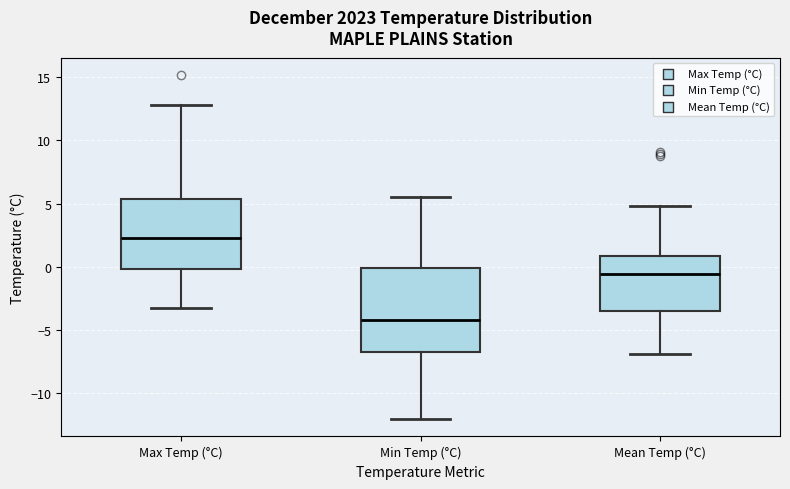

Reading left to right, transcribe this box plot: for each box, give where its median line is, the range the box spans, and where its two whiskers end, as read against the y-axis. The values are not printed on the chart, so give them approximately, as read against the axis.

Max Temp (°C): median 2.5, box 0.0 to 5.5, whiskers -3.5 to 13.0
Min Temp (°C): median -4.0, box -7.0 to 0.0, whiskers -12.0 to 5.5
Mean Temp (°C): median -0.5, box -3.5 to 1.0, whiskers -7.0 to 5.0